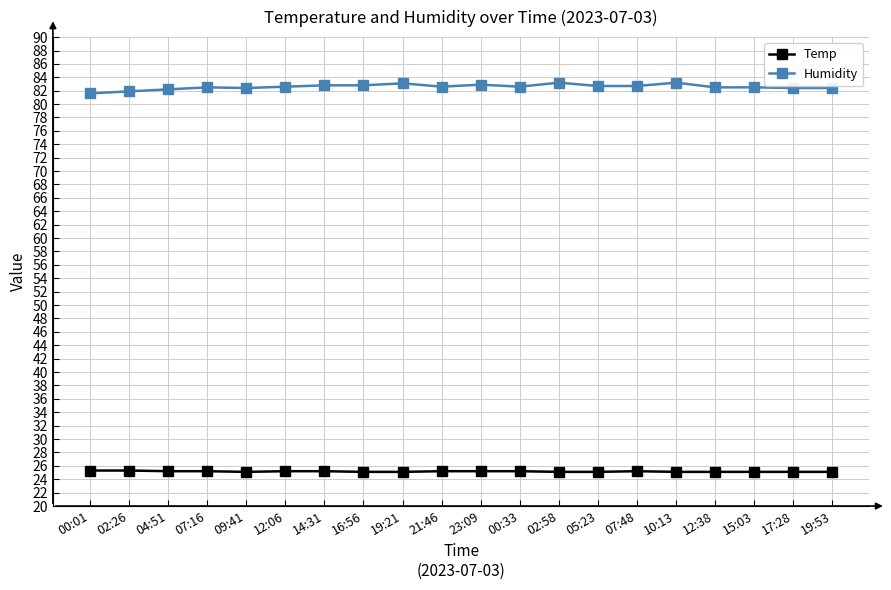

What is the spread (max minus min) of values at 09:41?

57.3